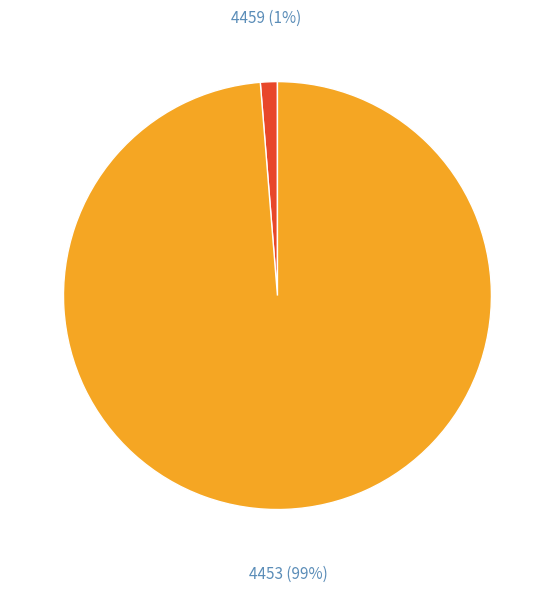

True or false: 4453 accounts for 89% of the total.

False